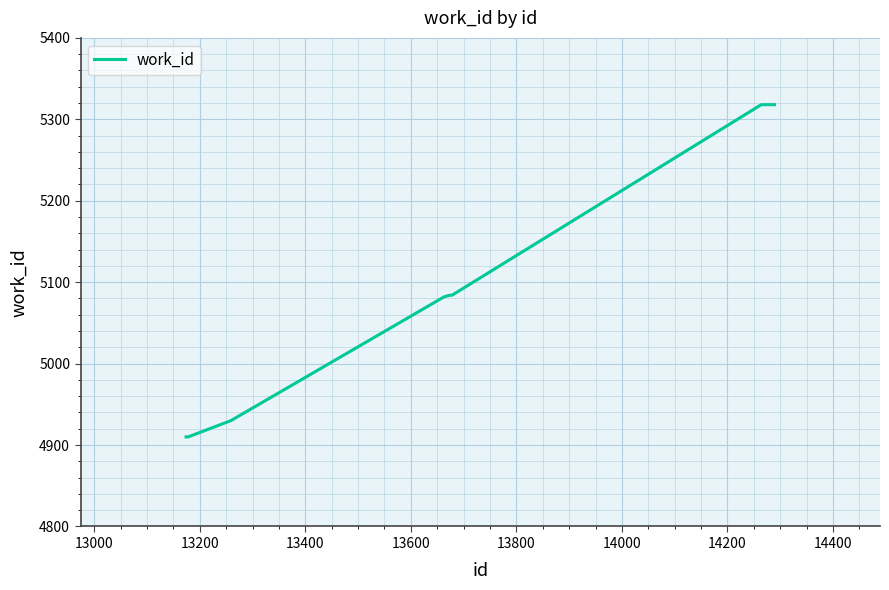

How many lines are shown in the chart?

1